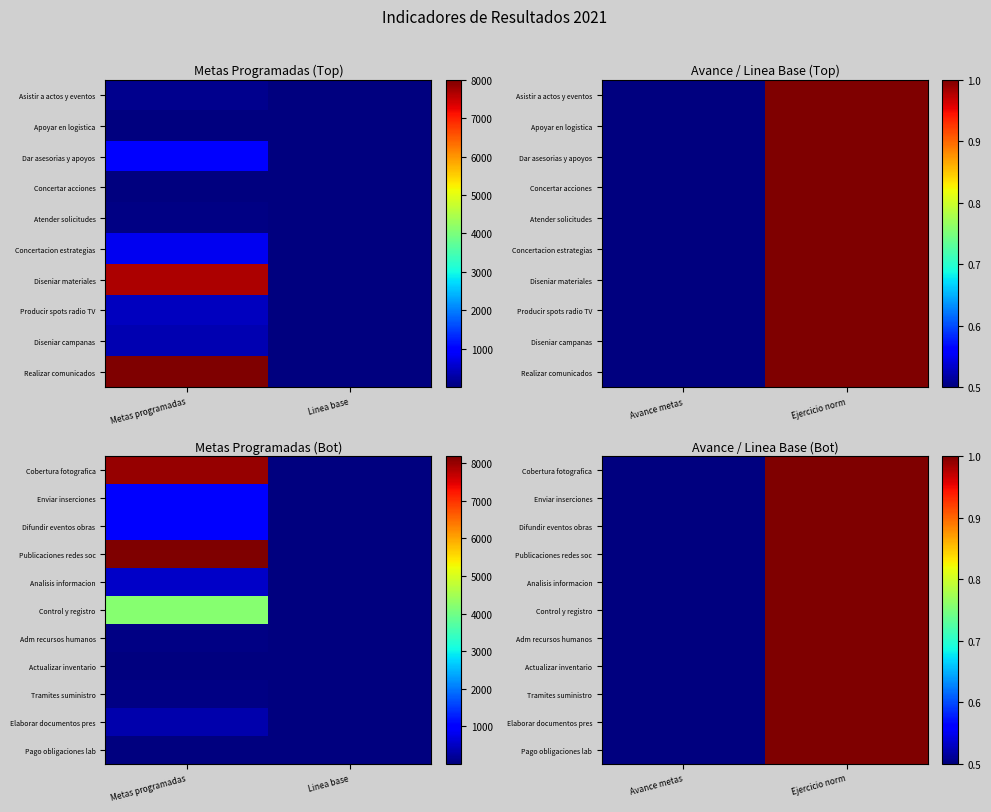

How many data points in Cobertura fotografica are less than 1?

1